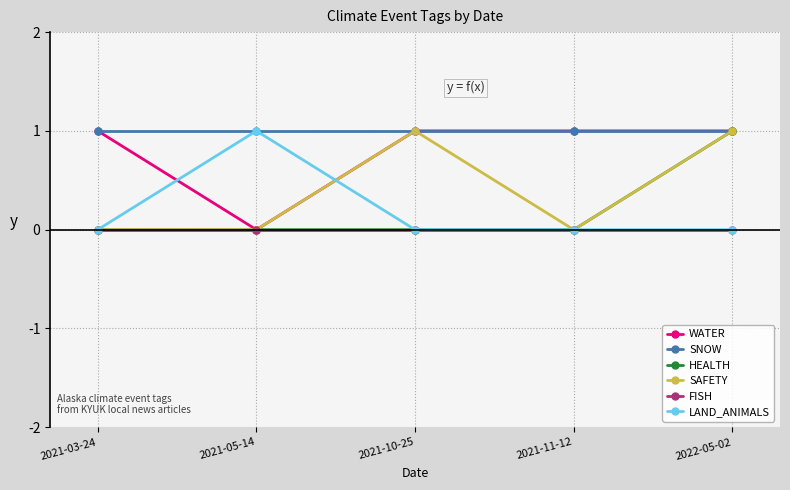

What is the label of the 3rd point from the right?

2021-10-25